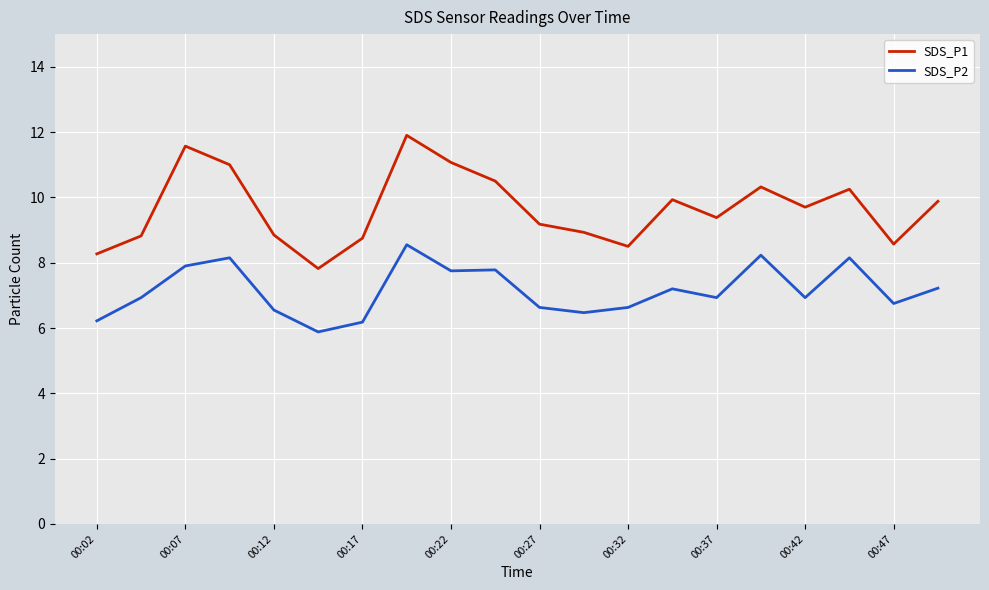

List the series in order of their overall mean, highest first.

SDS_P1, SDS_P2